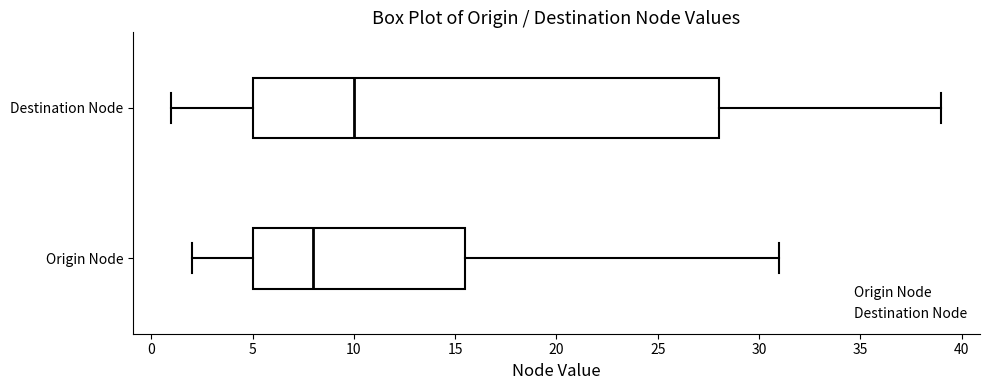

Where is the left edge of the box for Origin Node on the x-axis? The values are not printed on the chart, so give them approximately, as read against the axis.

5.0